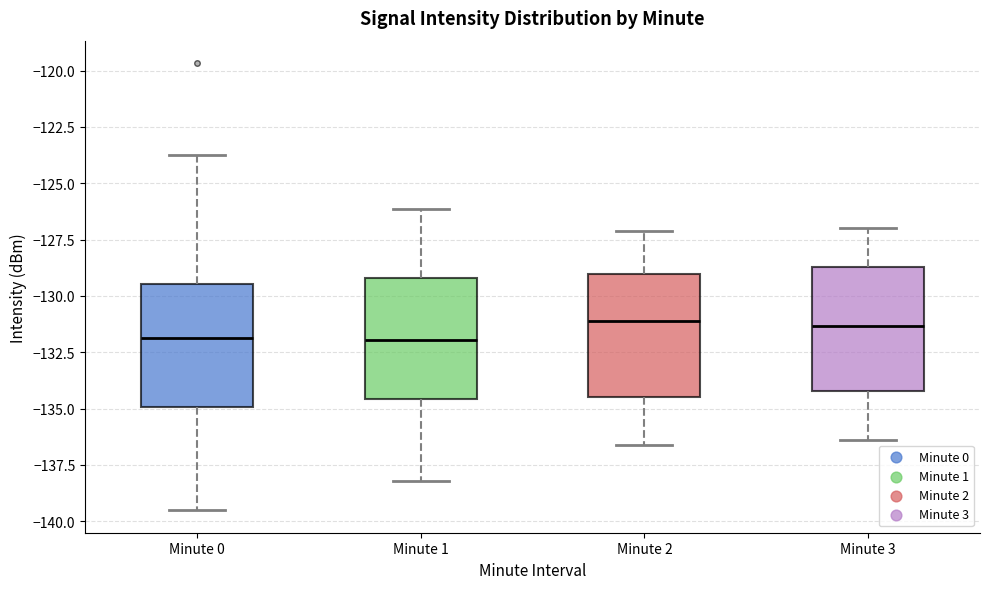

Where is the lower edge of the box for Minute 3 on the y-axis? The values are not printed on the chart, so give them approximately, as read against the axis.

-134.0